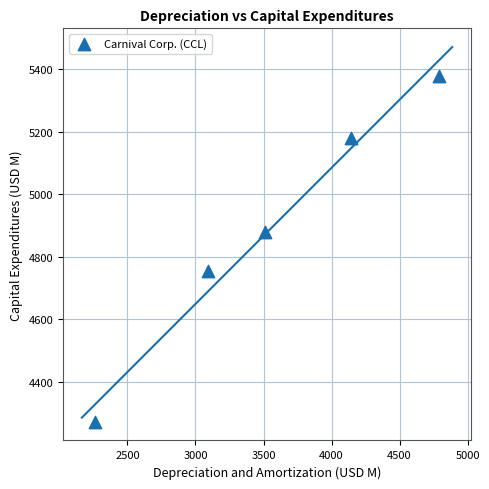

What is the average Y value?

4893.6